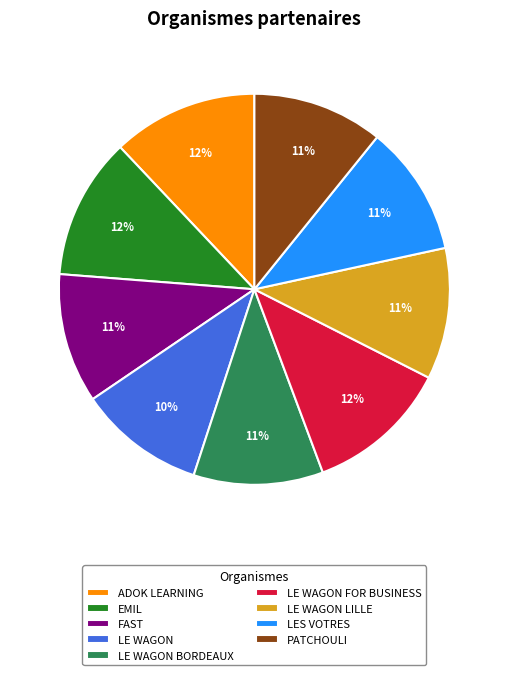

The LE WAGON FOR BUSINESS slice represents 12% of the pie. True or false?

True